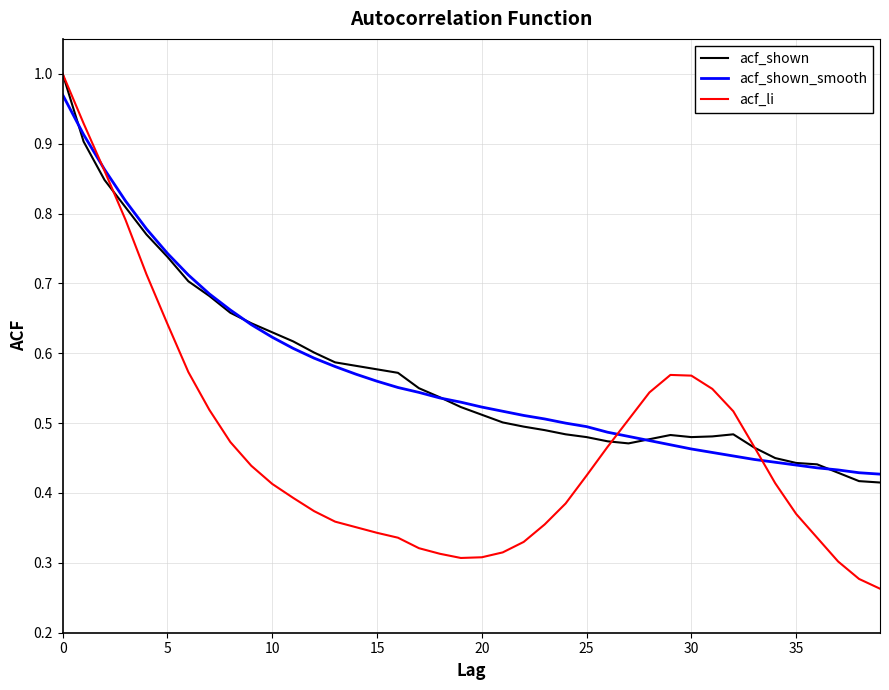

Which series has the largest range (max minus min)?

acf_li